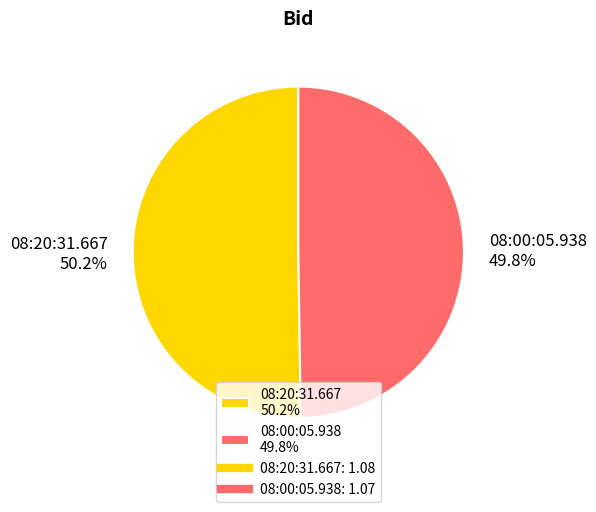

True or false: 08:00:05.938 accounts for 36% of the total.

False